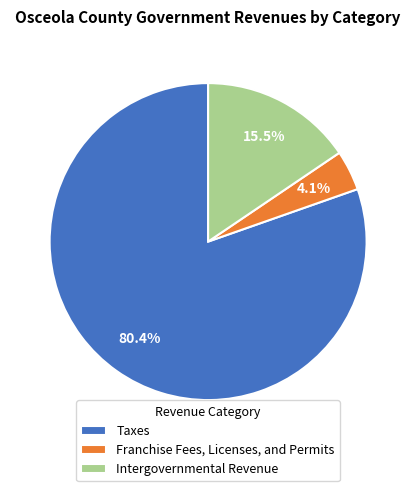

The Intergovernmental Revenue slice represents 27% of the pie. True or false?

False